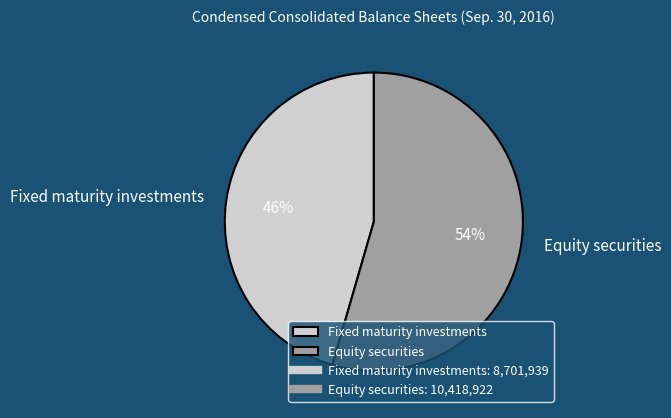

What is the ratio of the value at Equity securities to the value at Fixed maturity investments?

1.2